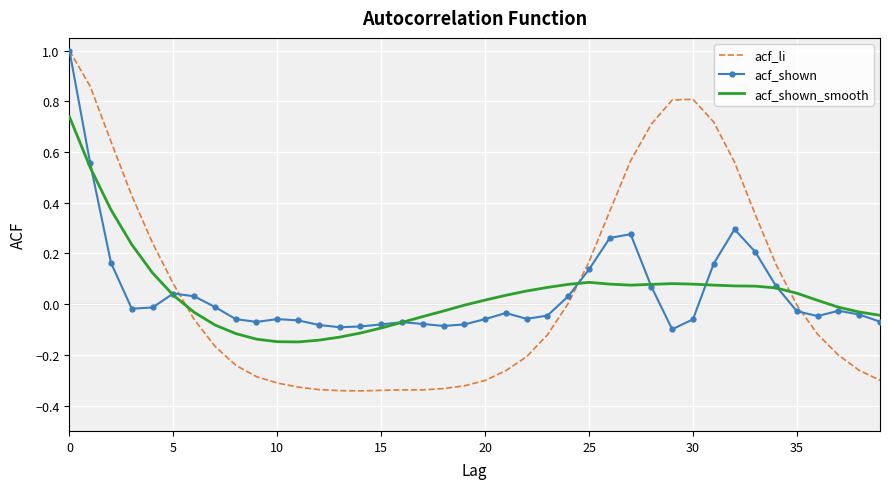

Which series has the largest range (max minus min)?

acf_li